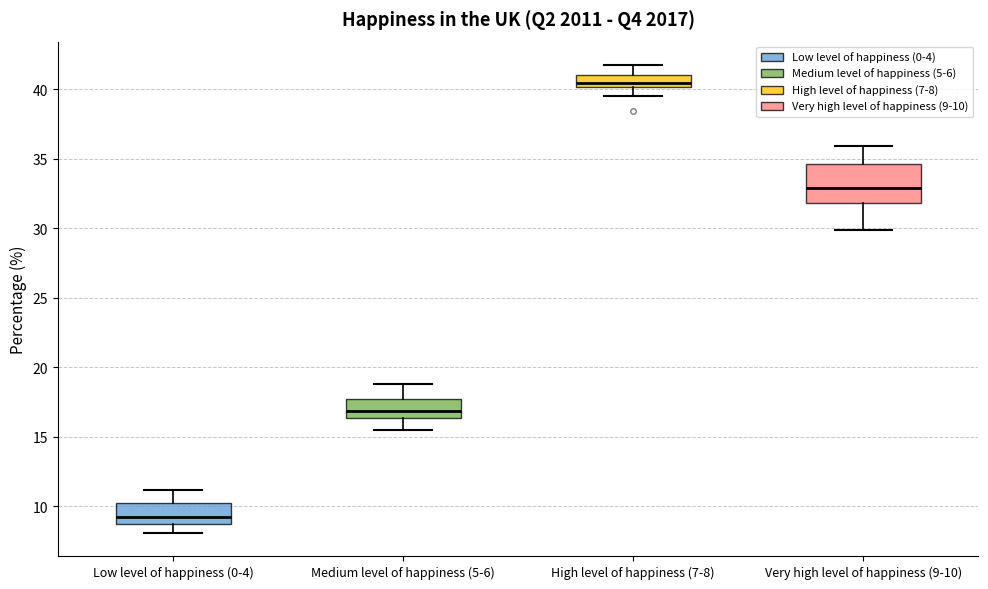

Reading left to right, transcribe this box plot: for each box, give where its median line is, the range the box spans, and where its two whiskers end, as read against the y-axis. The values are not printed on the chart, so give them approximately, as read against the axis.

Low level of happiness (0-4): median 9.0, box 8.5 to 10.0, whiskers 8.0 to 11.0
Medium level of happiness (5-6): median 17.0, box 16.5 to 17.5, whiskers 15.5 to 19.0
High level of happiness (7-8): median 40.5, box 40.0 to 41.0, whiskers 39.5 to 41.5
Very high level of happiness (9-10): median 33.0, box 32.0 to 34.5, whiskers 30.0 to 36.0